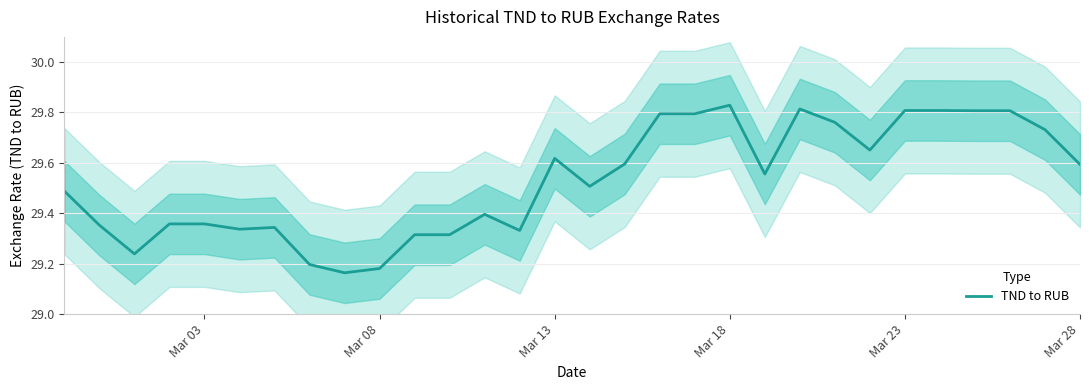

Is it true that TND to RUB equals 42.4 at Mar 23?

False